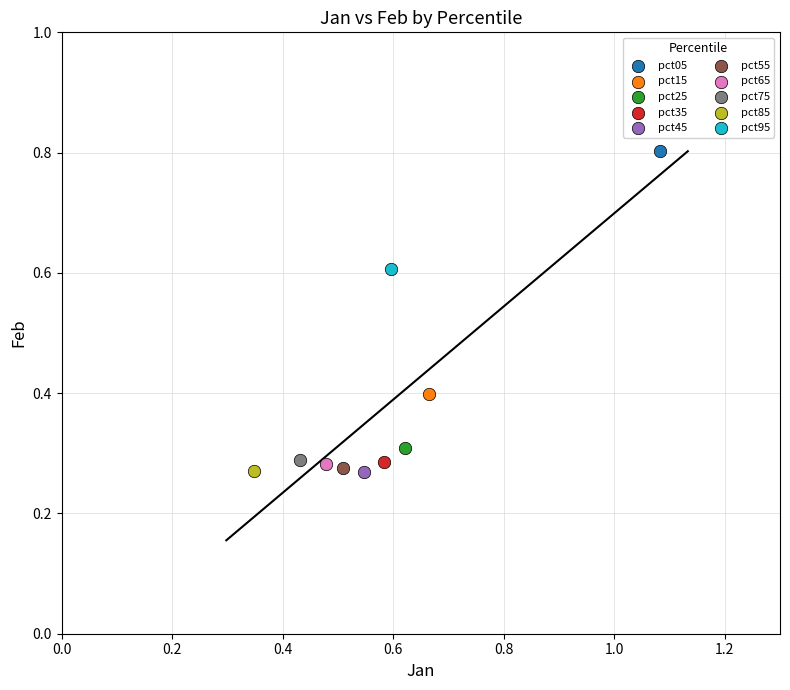

What are all the series names shown in the legend?

pct05, pct15, pct25, pct35, pct45, pct55, pct65, pct75, pct85, pct95